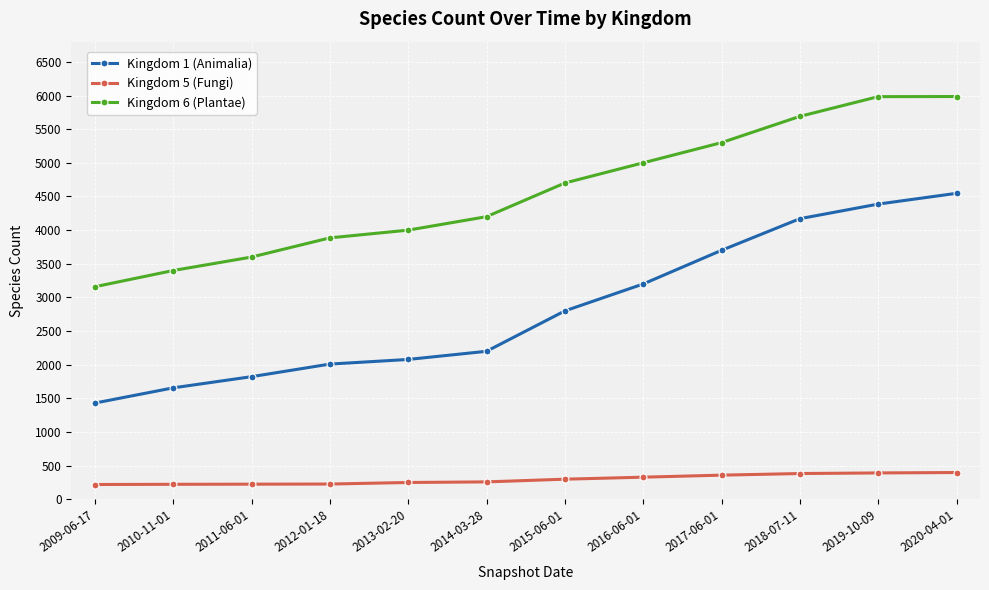

What position from the right is 2017-06-01?

4